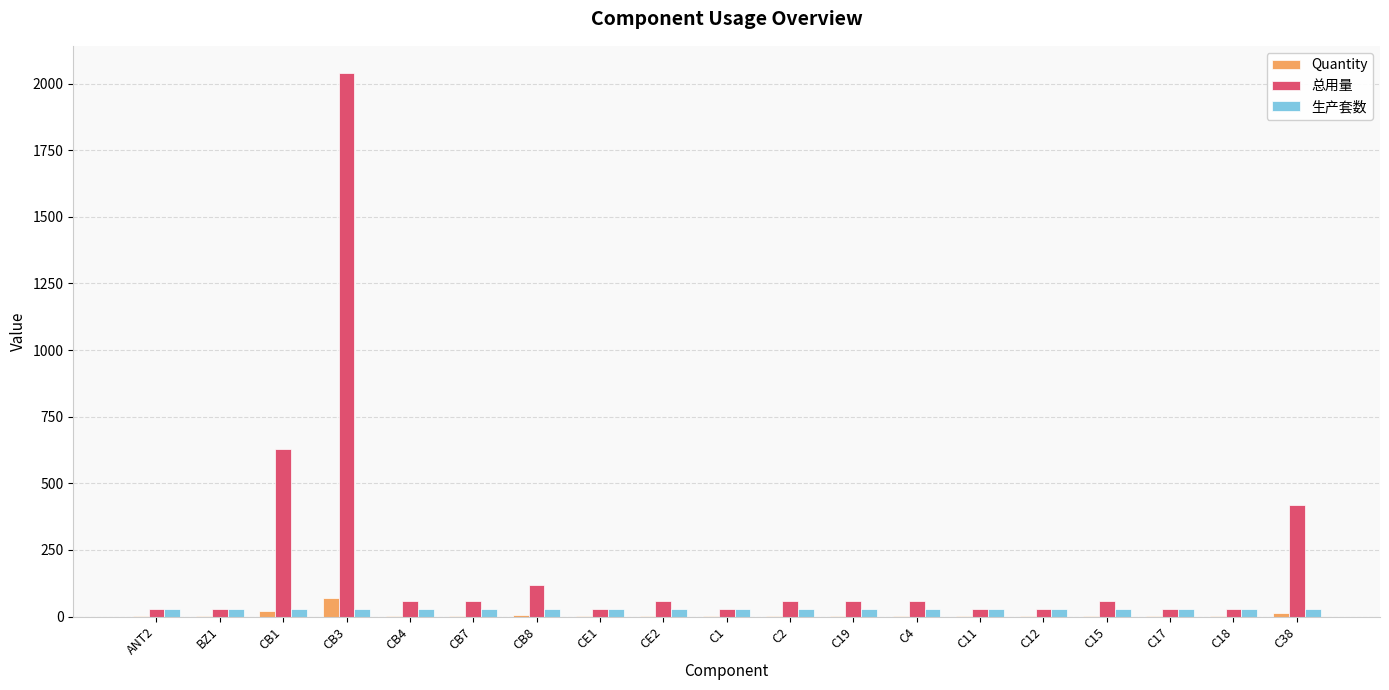

Between CB7 and C38, which series saw the biggest shift?

总用量